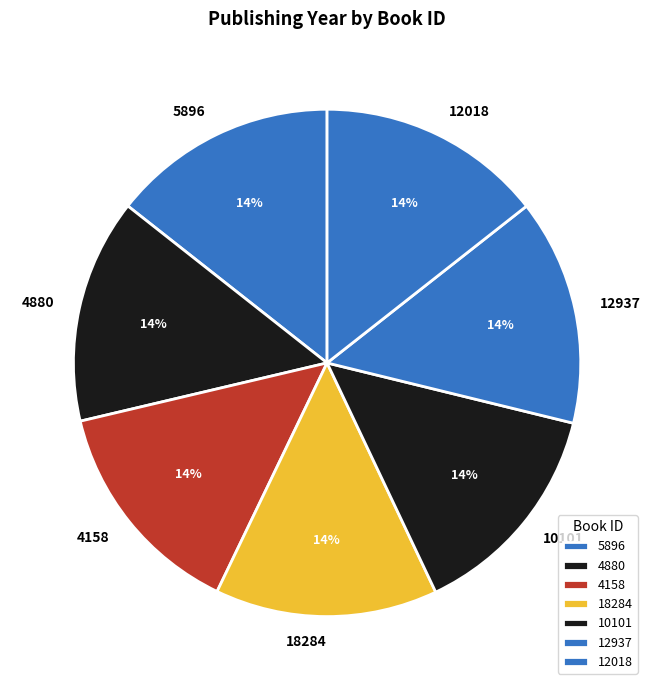

True or false: 10101 accounts for 14% of the total.

True